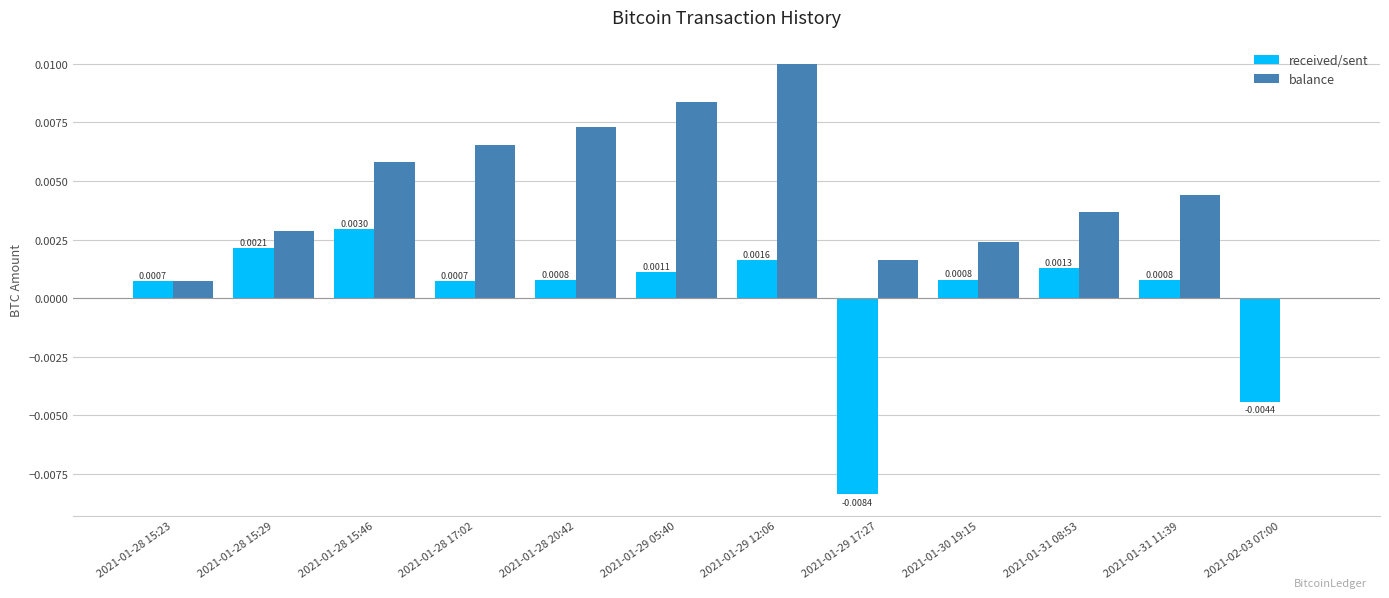

Which series has the widest spread of values?

received/sent